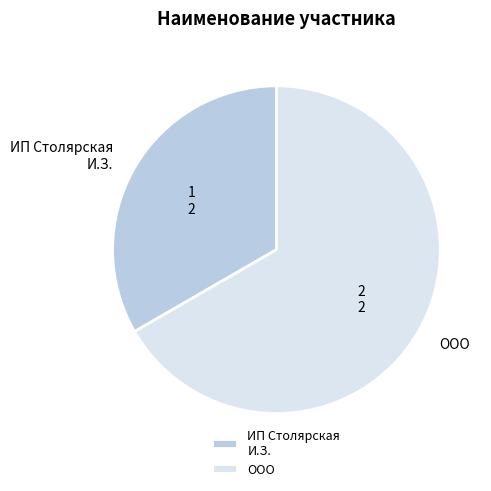

Which has a higher value, ООО or ИП Столярская И.З.?

ООО